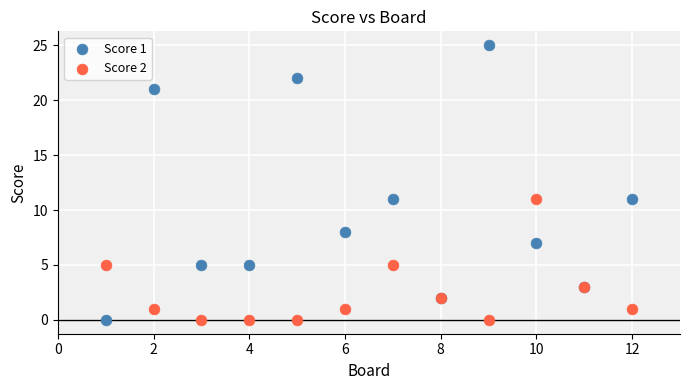

Which series has the widest spread of Y values?

Score 1